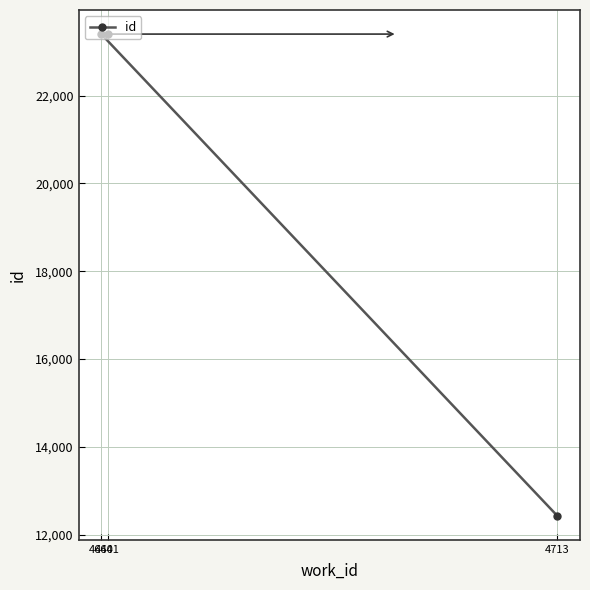

True or false: the data shows 12432 at 4713.

True